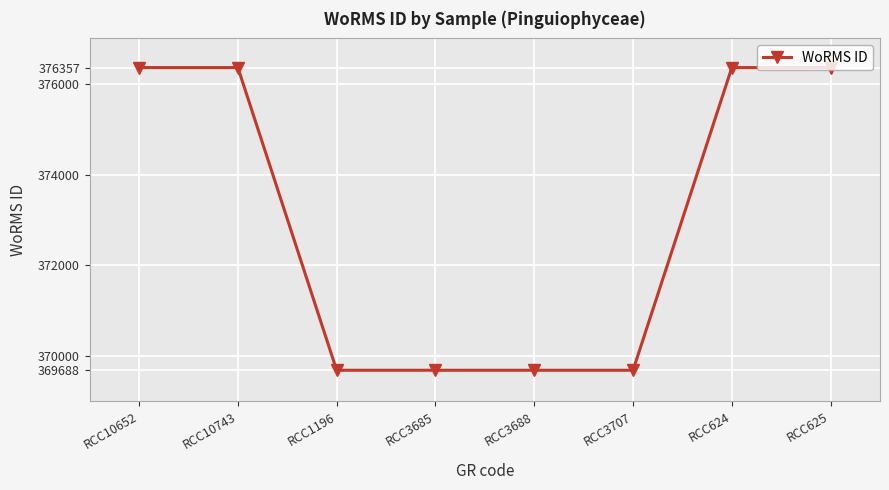

What is the sum of all values?

2984180